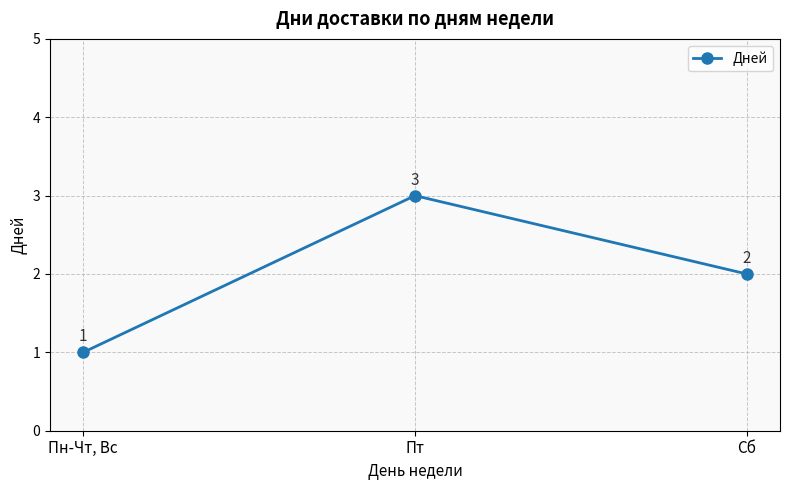

What is the change in value from Пн-Чт, Вс to Сб?

+1